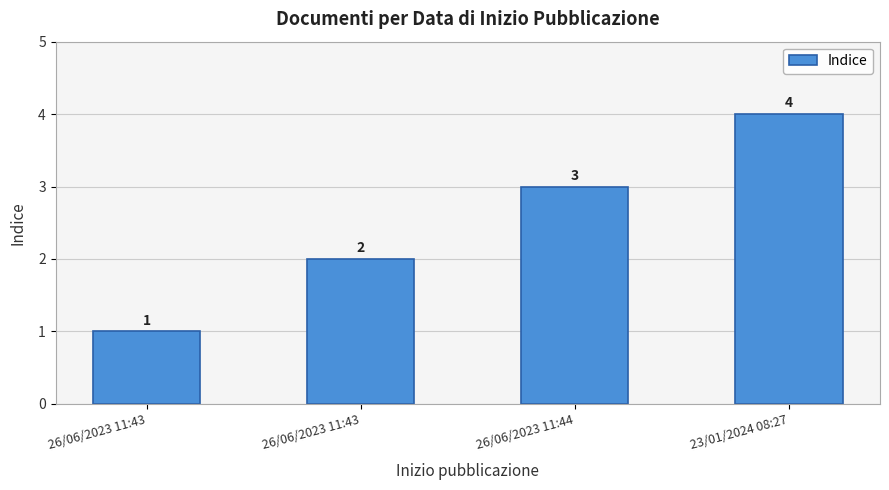

How many values are below 3?

2